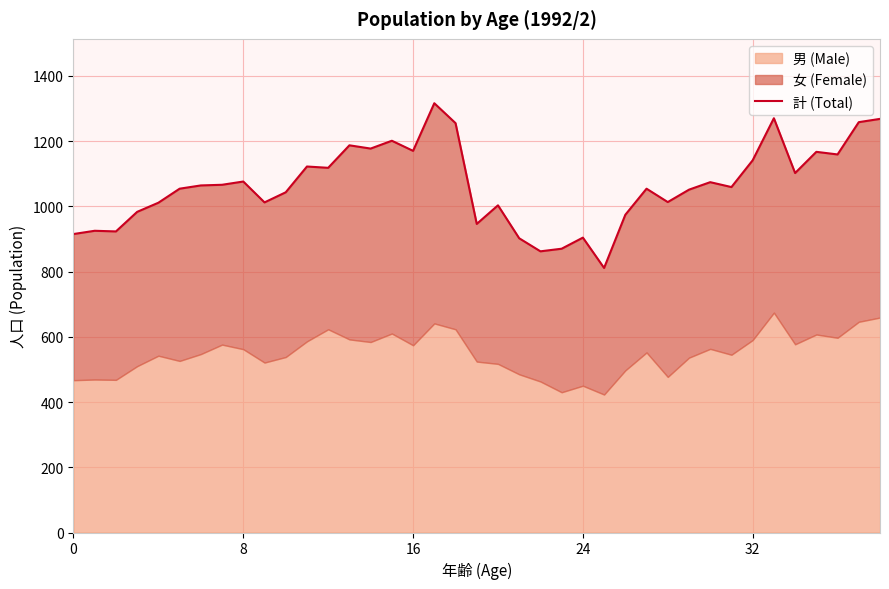

The chart shows a value of 1012 at 9. True or false?

True